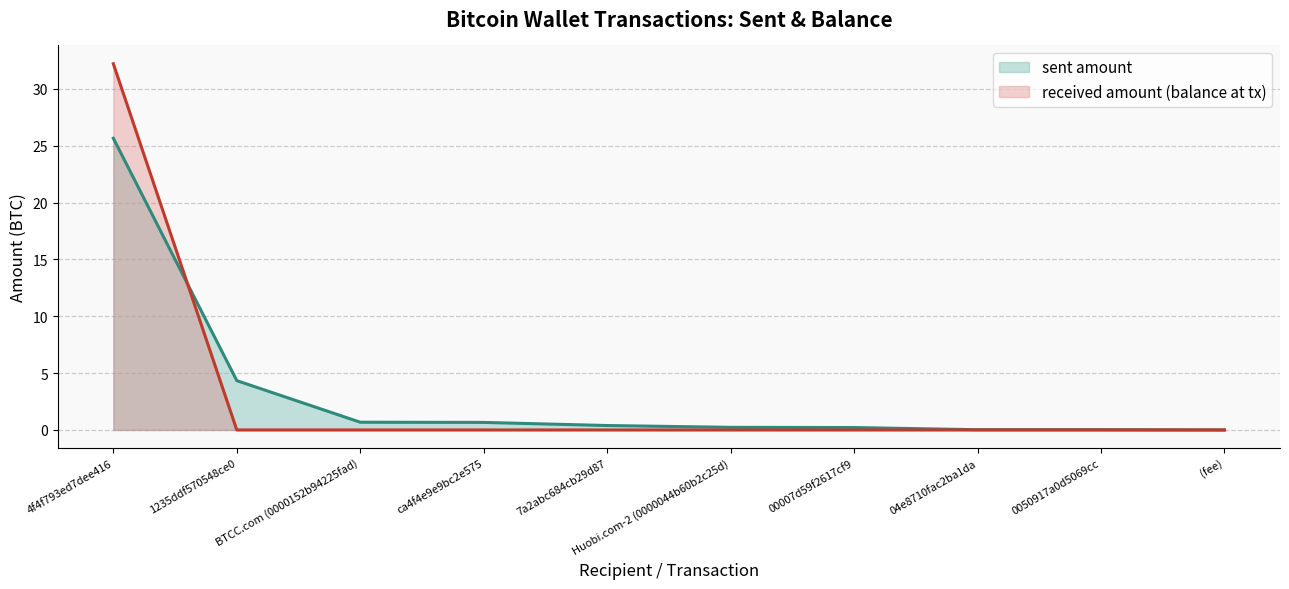

True or false: the data has more than 2 interior local peaks.

False